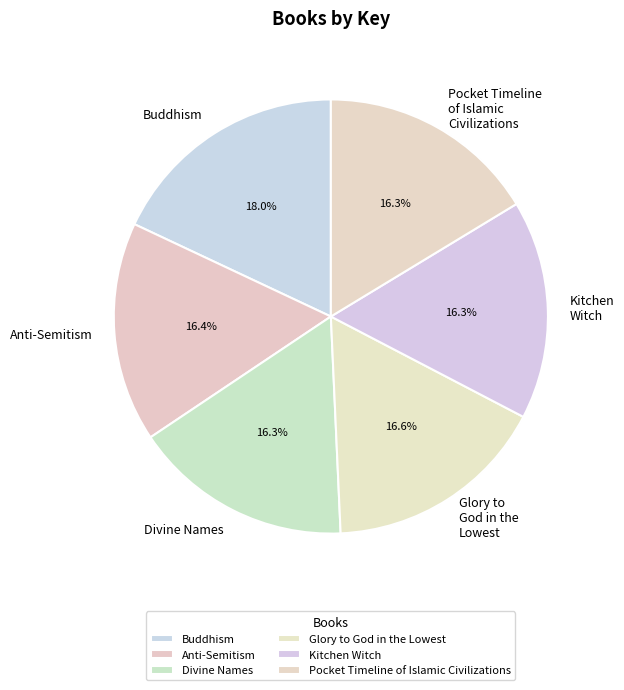

Does Pocket Timeline of Islamic Civilizations represent more than half of the total?

No